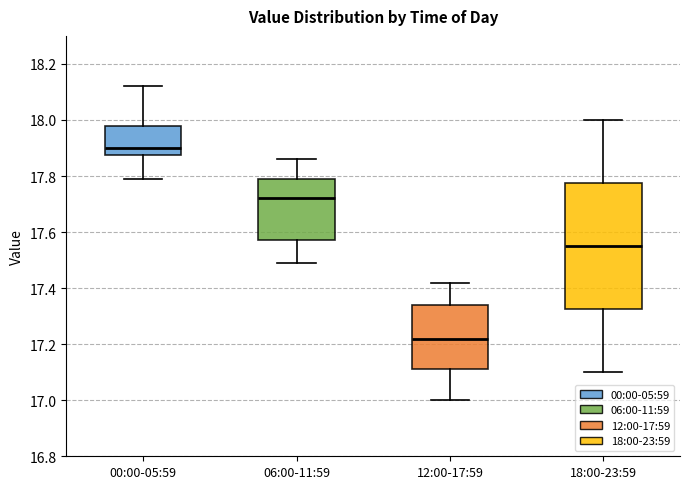

Which box's median line is the lowest?

12:00-17:59